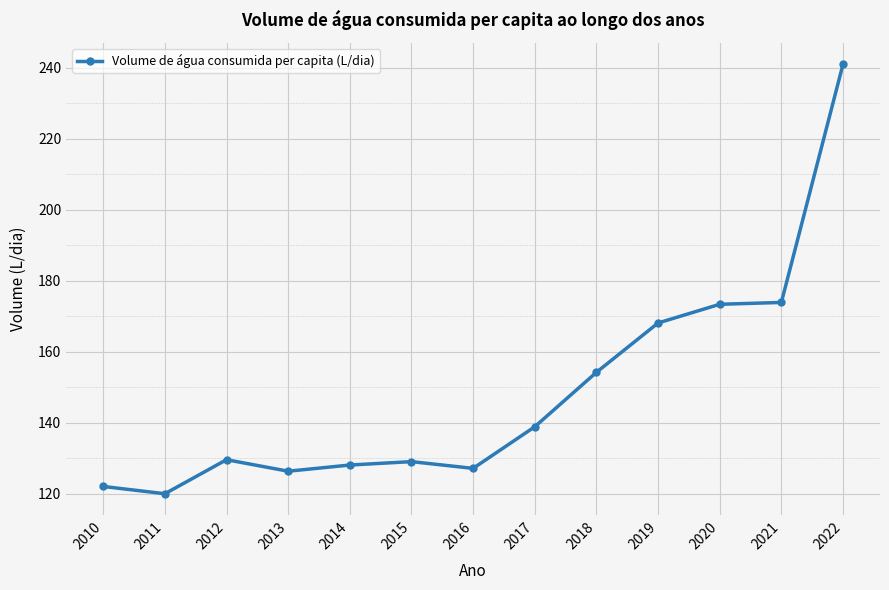

What is the value of the 9th point from the left?

154.2